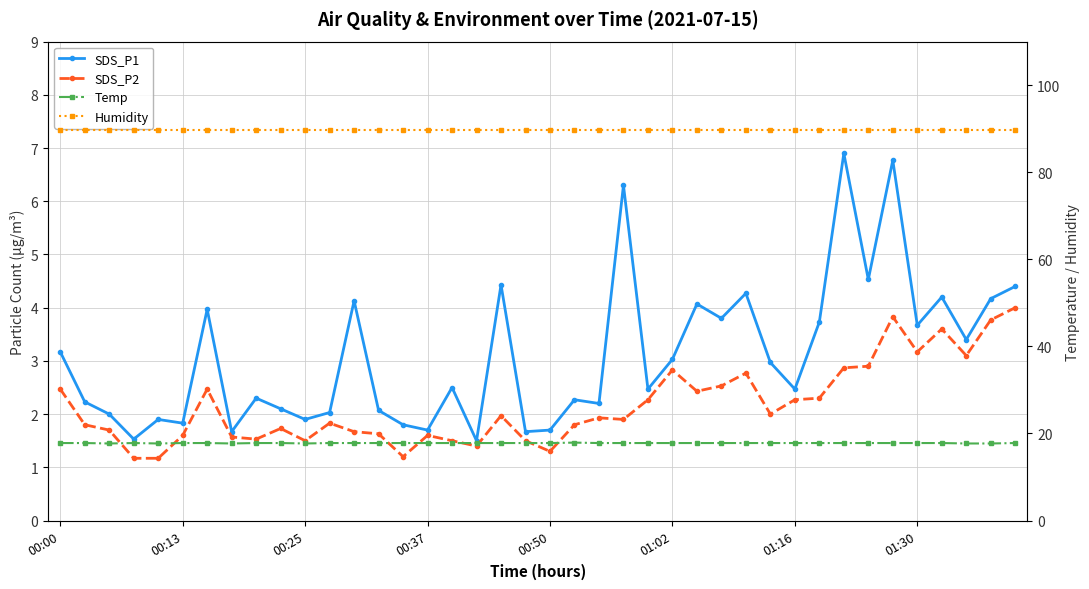

True or false: SDS_P1 and Humidity cross at least once.

False